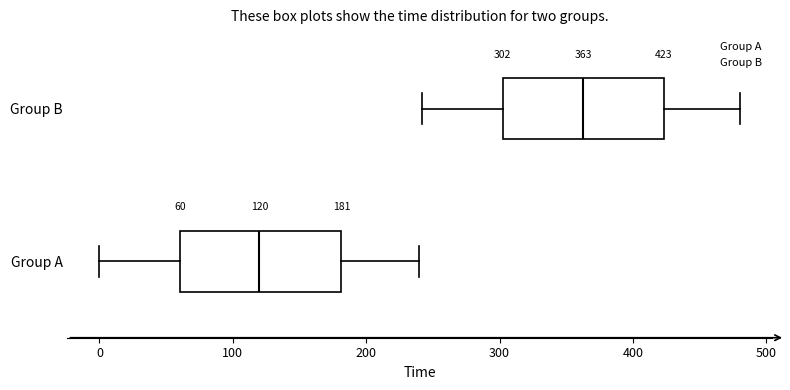

Which box's median line is the furthest to the left?

Group A